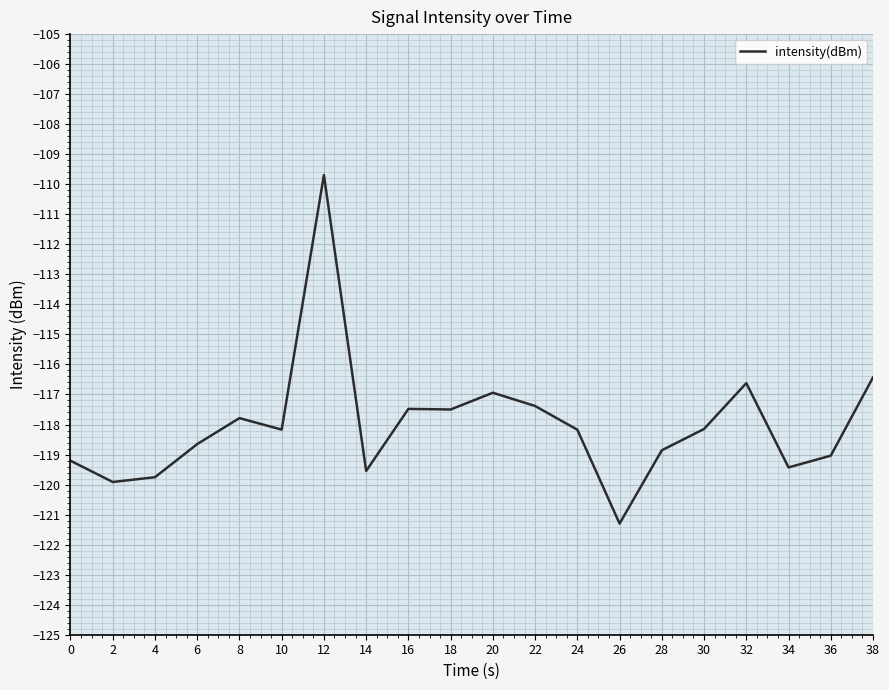

What is the difference between the maximum and minimum values?

11.6